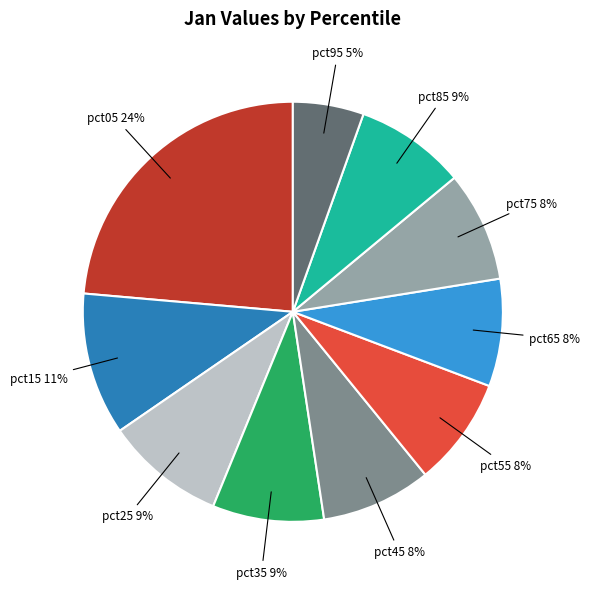

Which slice is the largest?

pct05